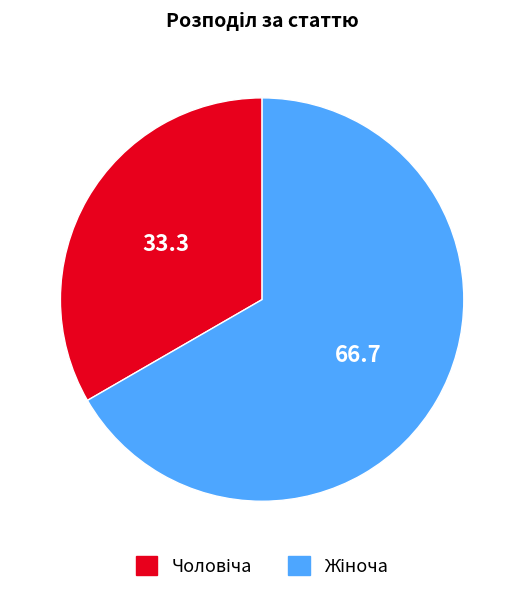

Does any single category account for the majority?

Yes